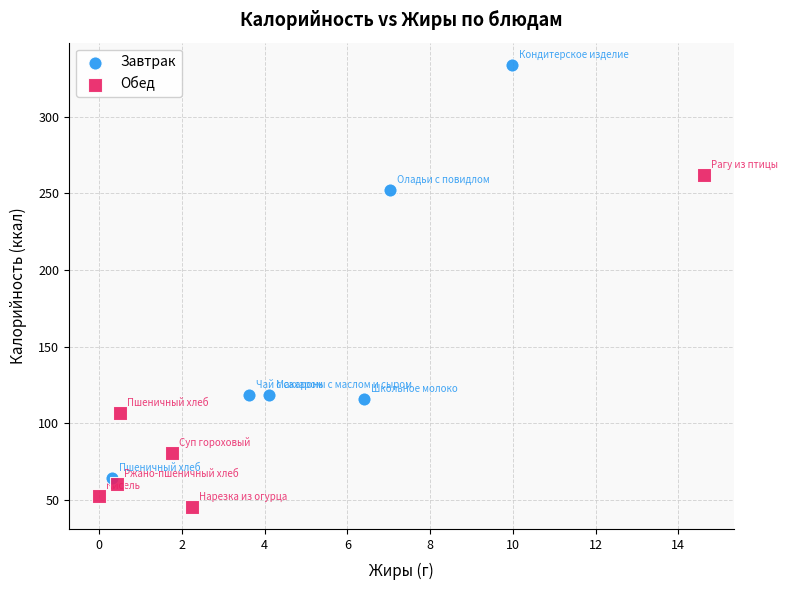

Which series reaches the maximum Y coordinate?

Завтрак